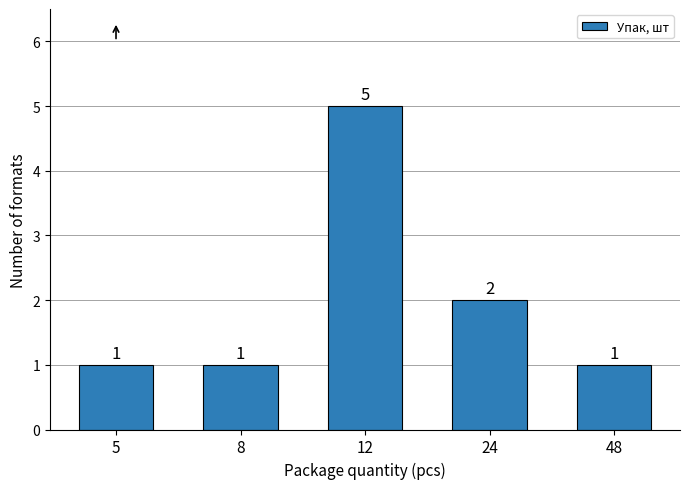

Reading right to left, what are all the values shown in this chart?

48=1	24=2	12=5	8=1	5=1